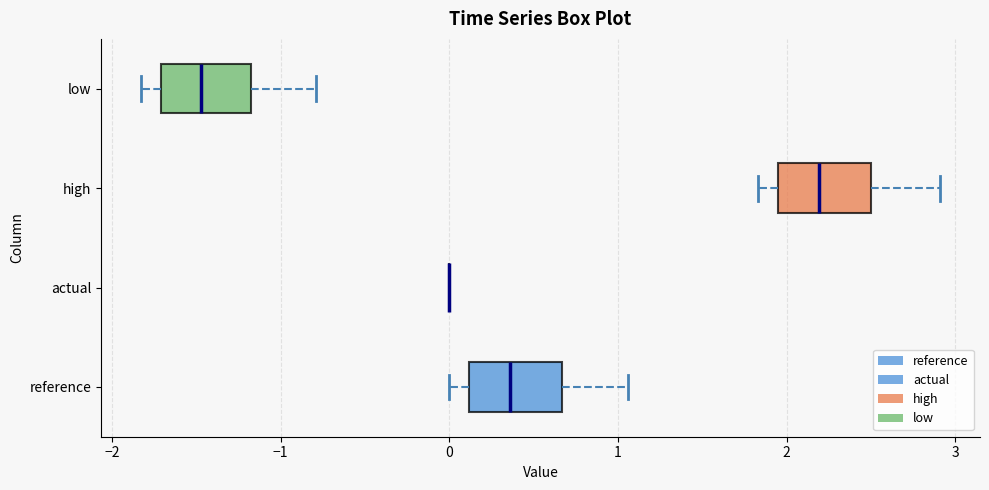

Reading bottom to top, read every box against the x-axis: the position of its median line, the range the box covers, and the ends of its whiskers. The values are not printed on the chart, so give them approximately, as read against the axis.

reference: median 0.4, box 0.1 to 0.7, whiskers 0.0 to 1.1
actual: box collapsed to a line at 0.0, whiskers 0.0 to 0.0
high: median 2.2, box 1.9 to 2.5, whiskers 1.8 to 2.9
low: median -1.5, box -1.7 to -1.2, whiskers -1.8 to -0.8